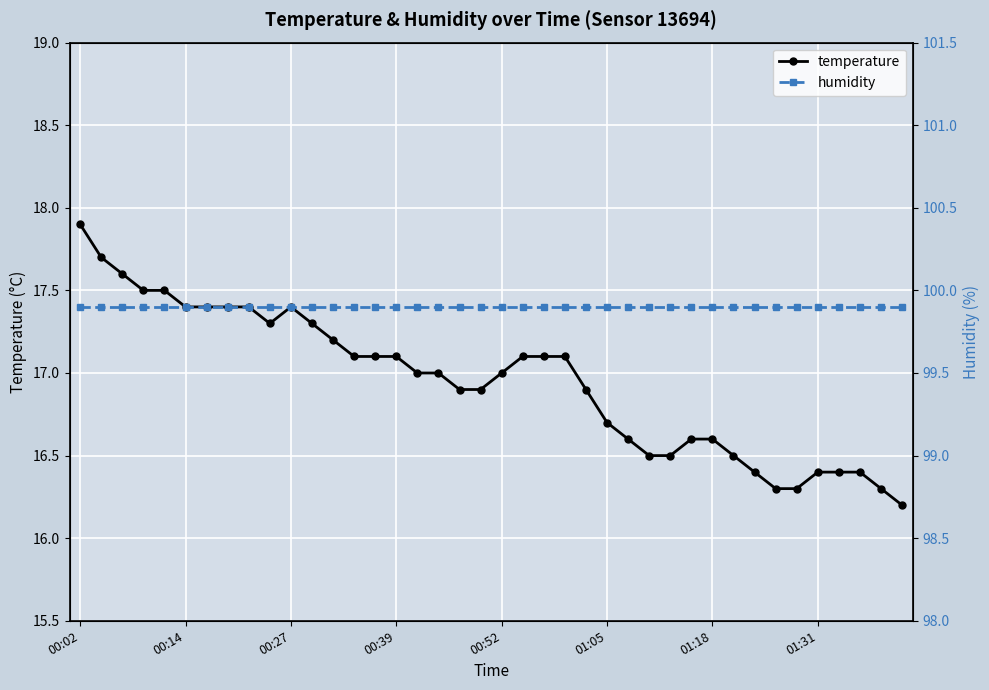

What is the sum of all temperature values?

678.0